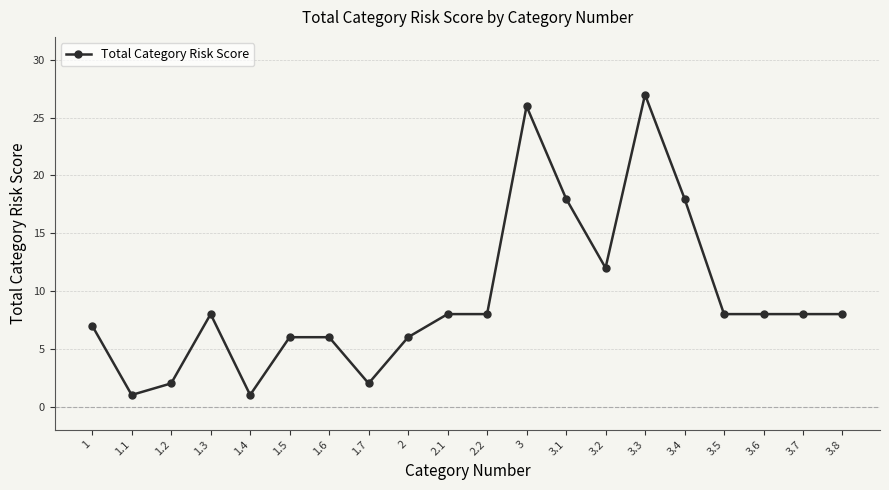

Approximately how many times larger is the value at 3.7 compared to 3.6?

1.0